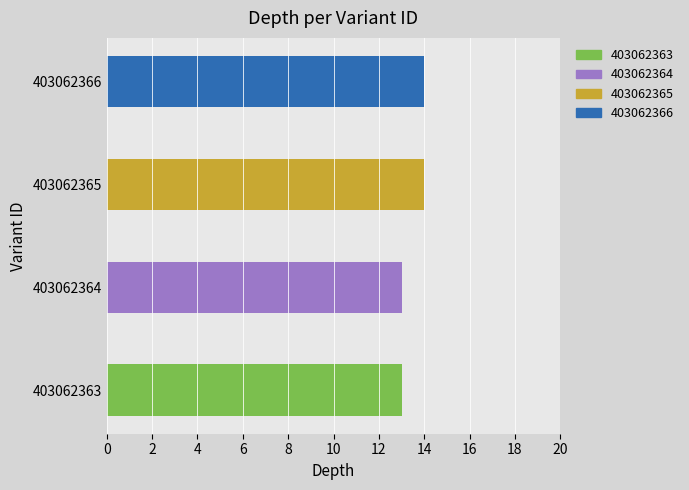

How many categories are shown in the chart?

4